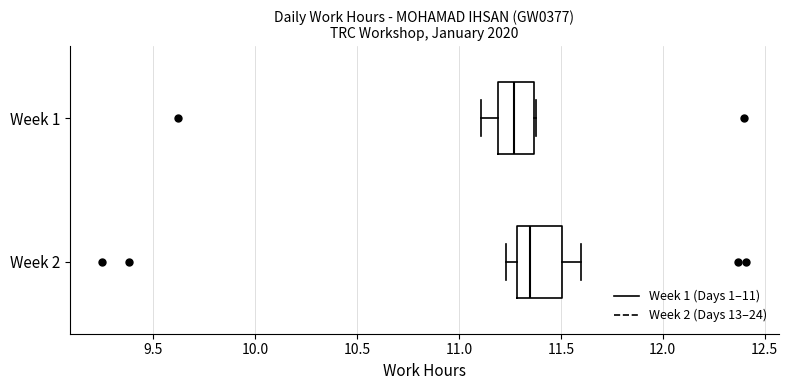

Where does the right whisker of the box for Week 2 end on the x-axis? The values are not printed on the chart, so give them approximately, as read against the axis.

11.60